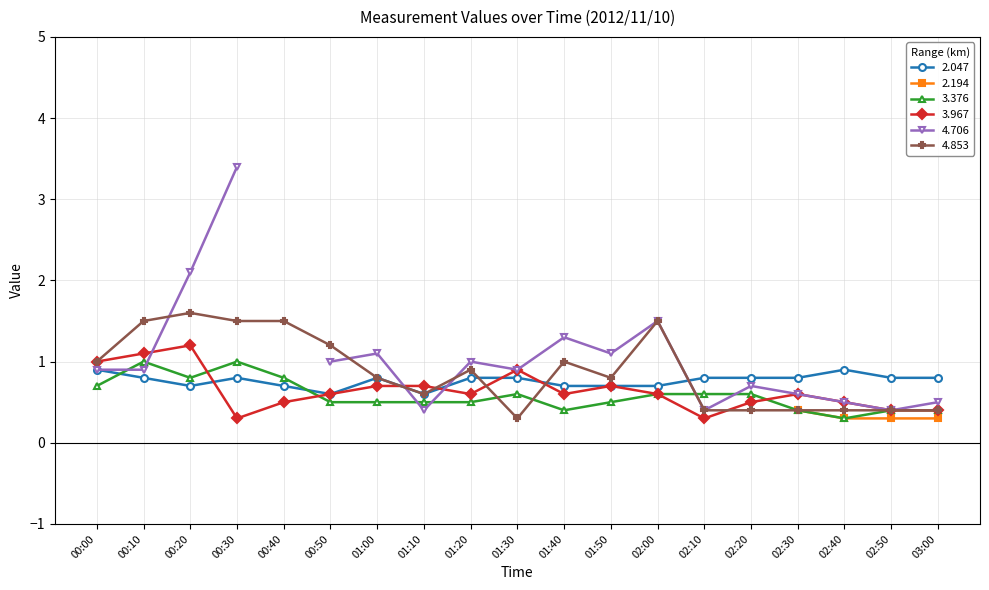

What is the lowest value of the 4.853 series?

0.3